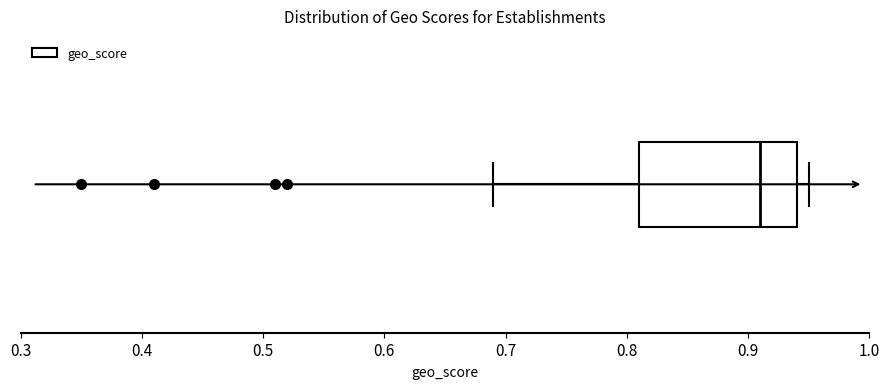

Transcribe this box plot: give where the median line is, the range the box spans, and where the two whiskers end, as read against the x-axis. The values are not printed on the chart, so give them approximately, as read against the axis.

median 0.91, box 0.81 to 0.94, whiskers 0.69 to 0.95